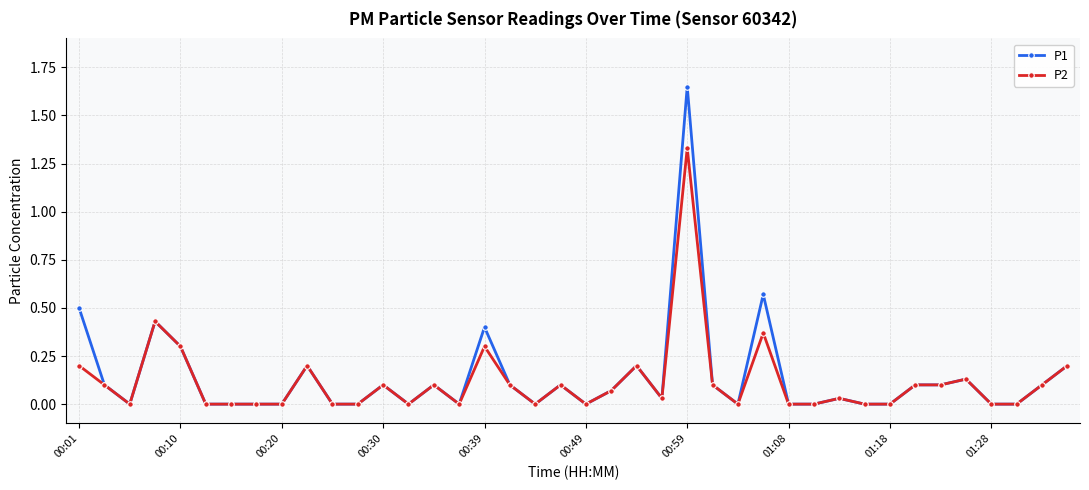

Rank the series by their maximum value, from lowest to highest.

P2, P1